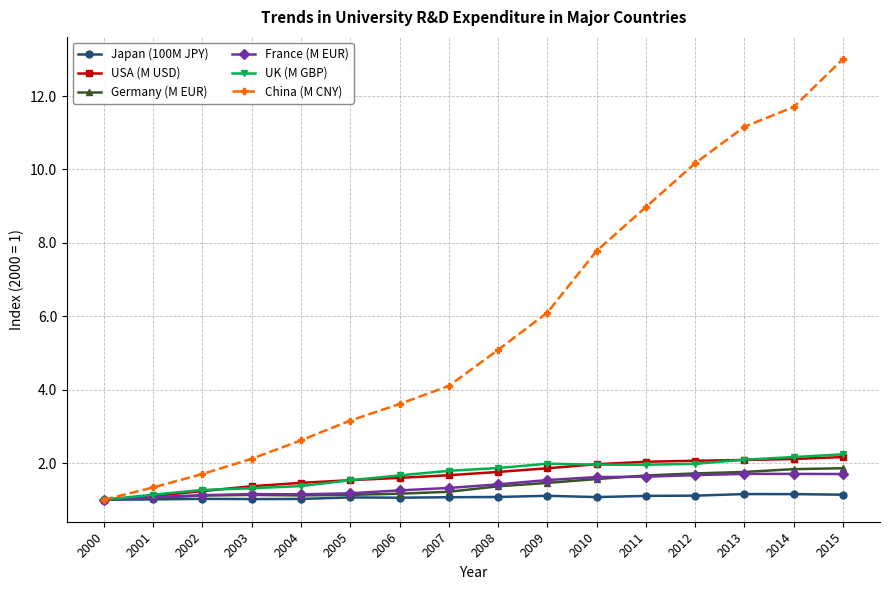

Between 2005 and 2015, which series saw the biggest shift?

China (M CNY)